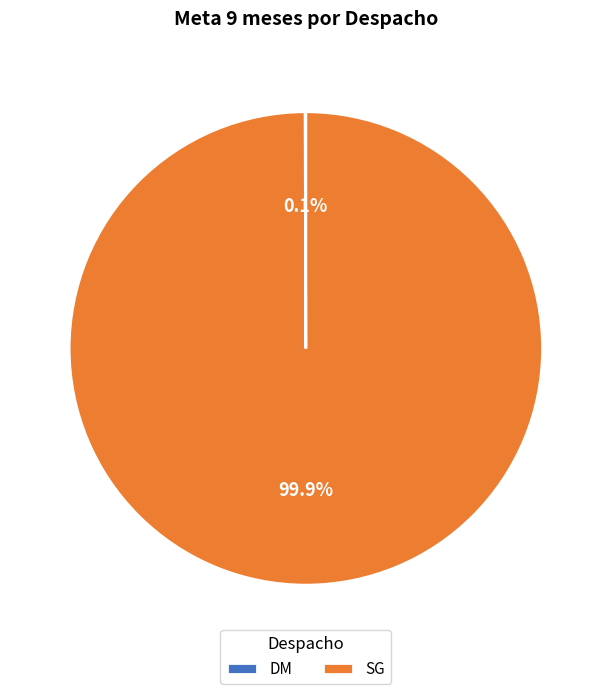

How much of the chart is everything except SG?

0.1%